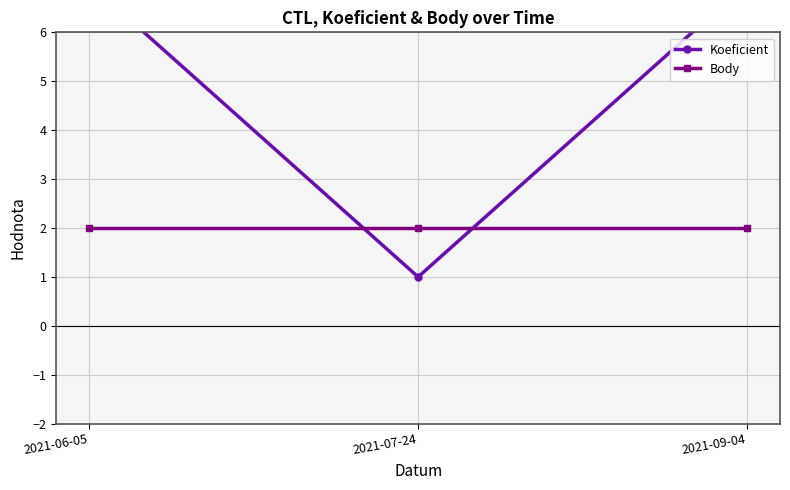

Rank the categories by Koeficient value from lowest to highest.

2021-07-24, 2021-06-05, 2021-09-04